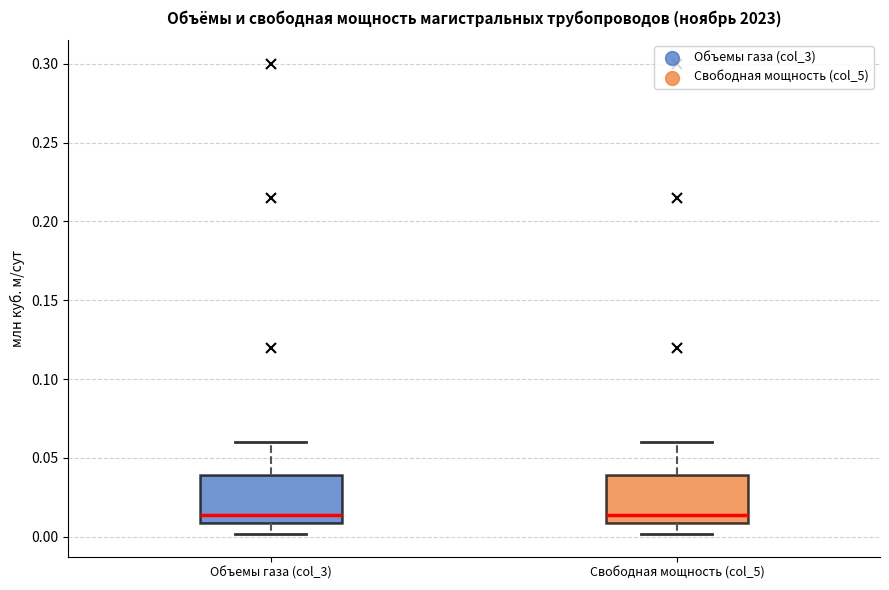

Where does the median line of the box for Объемы газа (col_3) sit on the y-axis? The values are not printed on the chart, so give them approximately, as read against the axis.

0.015